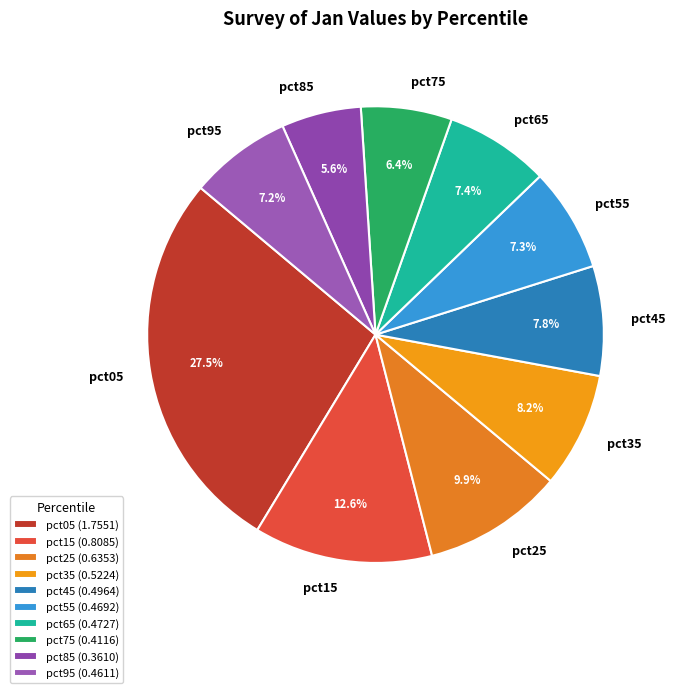

What percentage is the pct65 slice, to the nearest percent?

7%